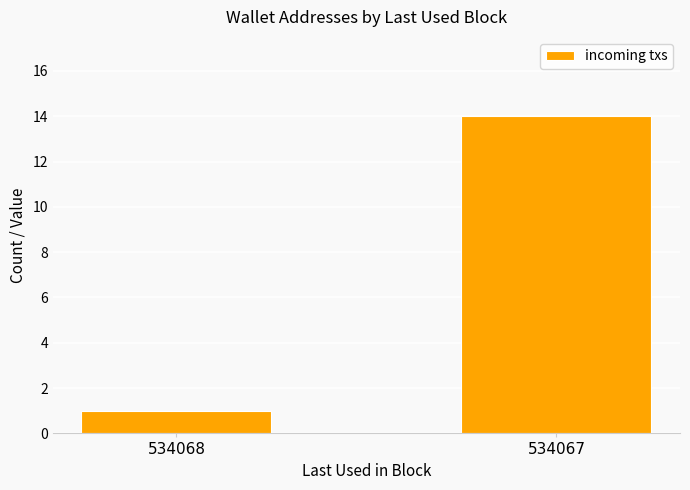

What is the approximate value at 534068?

1